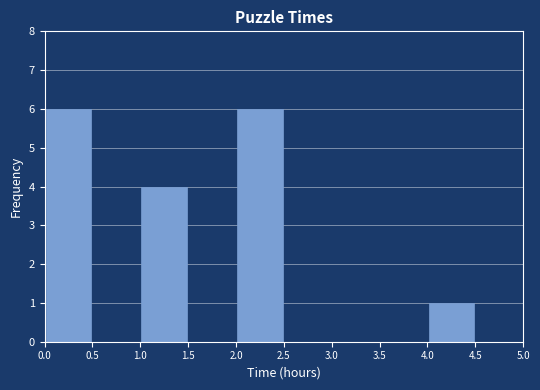

Reading left to right, list every bar in this chart as the range it spans on the x-axis followed by its height. The values are not printed on the chart, so give them approximately, as read against the axis.

0.0 to 0.5: 6
0.5 to 1.0: 0
1.0 to 1.5: 4
1.5 to 2.0: 0
2.0 to 2.5: 6
2.5 to 3.0: 0
3.0 to 3.5: 0
3.5 to 4.0: 0
4.0 to 4.5: 1
4.5 to 5.0: 0